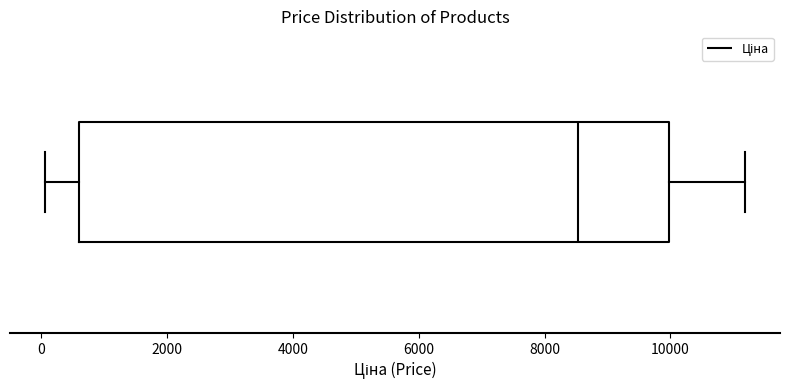

Transcribe this box plot: give where the median line is, the range the box spans, and where the two whiskers end, as read against the x-axis. The values are not printed on the chart, so give them approximately, as read against the axis.

median 8600, box 600 to 10000, whiskers 0 to 11200